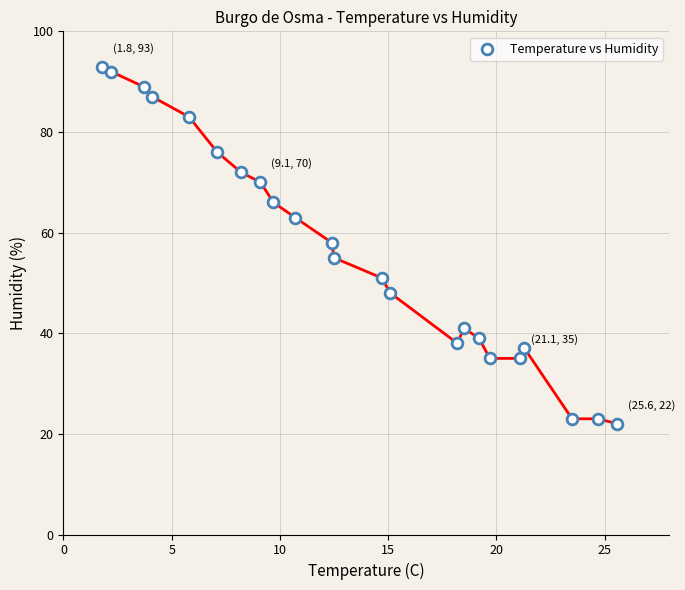

What Y value in the scatter plot is closest to 57?

58